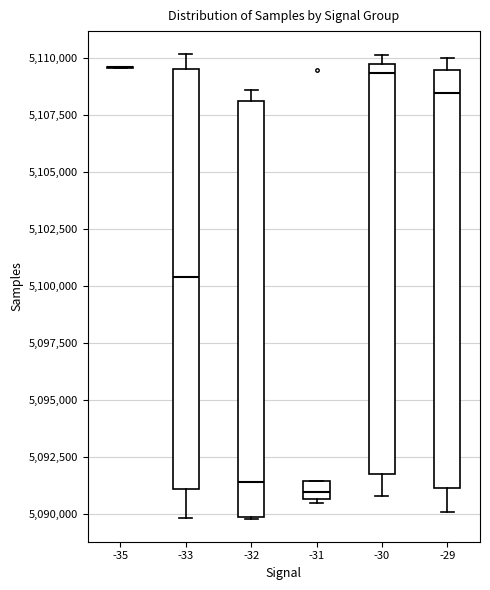

Reading left to right, transcribe this box plot: for each box, give where its median line is, the range the box spans, and where its two whiskers end, as read against the y-axis. The values are not printed on the chart, so give them approximately, as read against the axis.

-35: box collapsed to a line at 5109500, whiskers 5109500 to 5109500
-33: median 5100500, box 5091000 to 5109500, whiskers 5090000 to 5110000
-32: median 5091500, box 5090000 to 5108000, whiskers 5090000 to 5108500
-31: median 5091000, box 5090500 to 5091500, whiskers 5090500 (just below the box's lower edge) to 5091500
-30: median 5109500 (just below the box's upper edge), box 5092000 to 5109500, whiskers 5091000 to 5110000
-29: median 5108500, box 5091000 to 5109500, whiskers 5090000 to 5110000